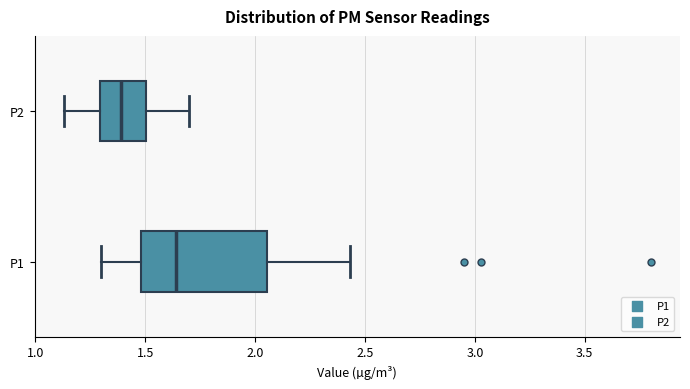

Which box is the widest, from its left edge to its right edge?

P1